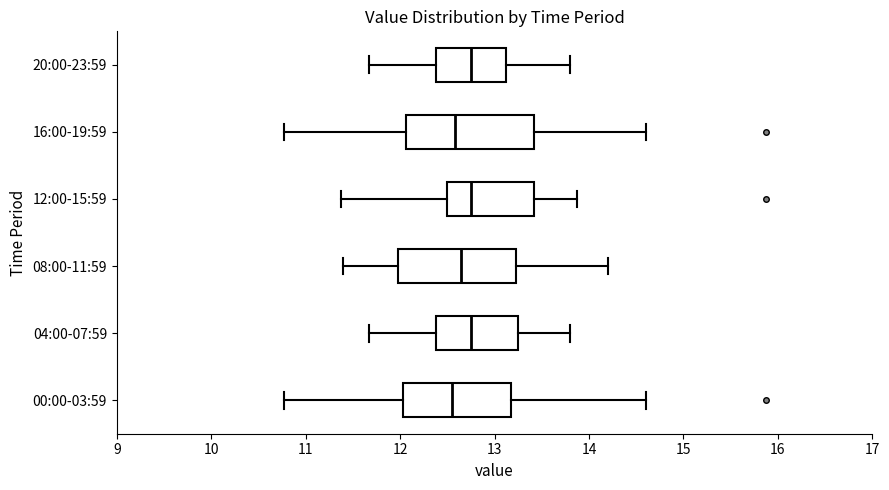

Where does the left whisker of the box for 16:00-19:59 end on the x-axis? The values are not printed on the chart, so give them approximately, as read against the axis.

10.8